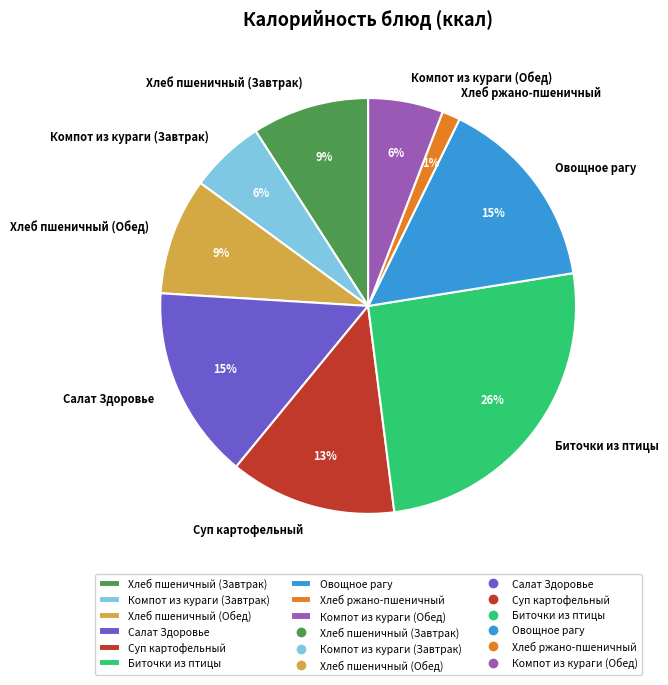

True or false: Хлеб пшеничный (Завтрак) accounts for 22% of the total.

False